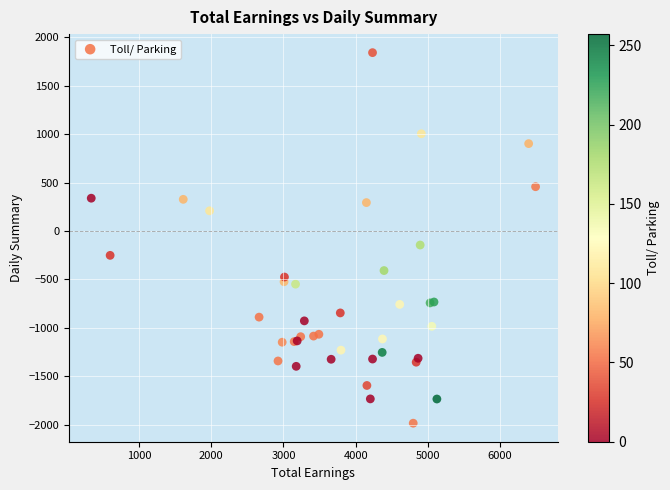

What Y value in the scatter plot is closest to -72?

-145.6